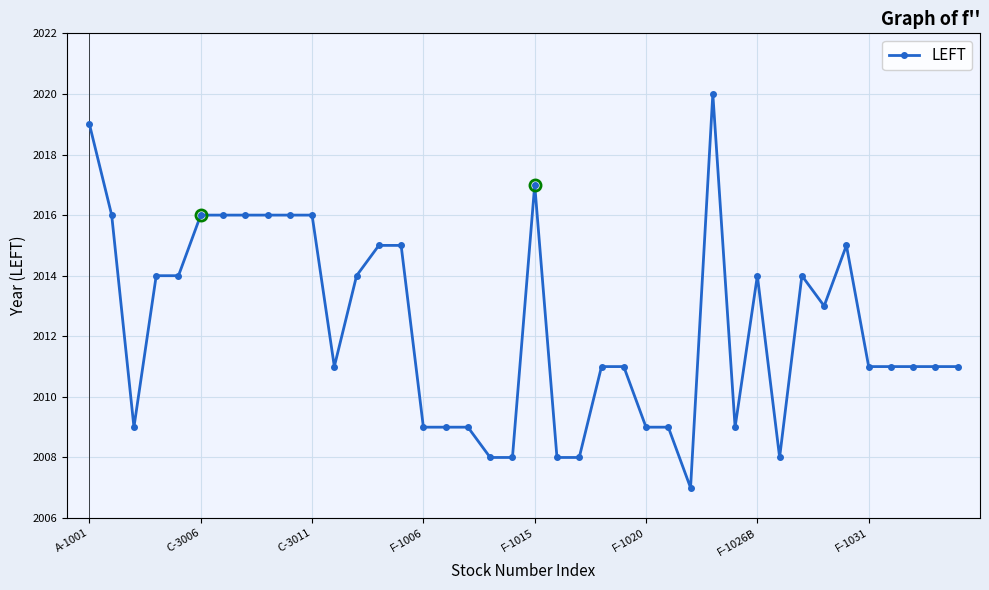

What is the greatest value displayed?

2020